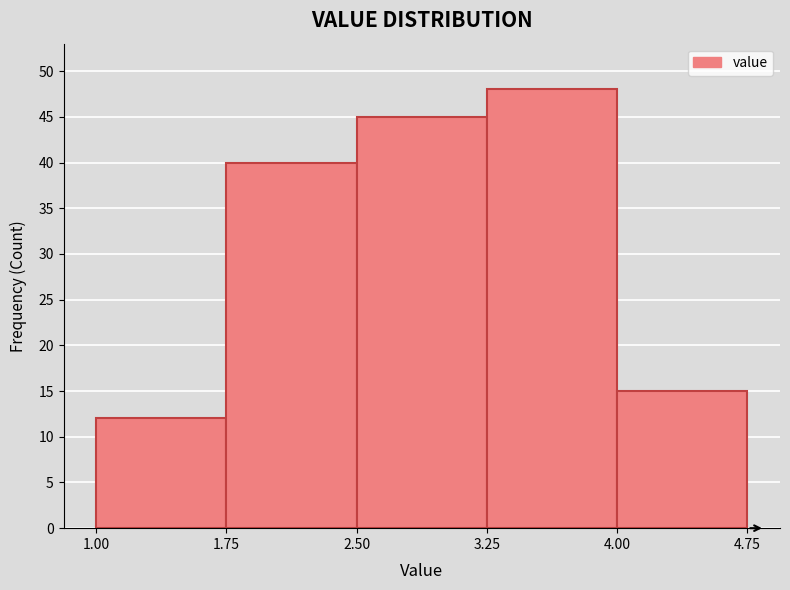

Reading left to right, transcribe this chart: for each bar, give the range it covers on the x-axis and its height. The values are not printed on the chart, so give them approximately, as read against the axis.

1.00 to 1.75: 12
1.75 to 2.50: 40
2.50 to 3.25: 45
3.25 to 4.00: 48
4.00 to 4.75: 15